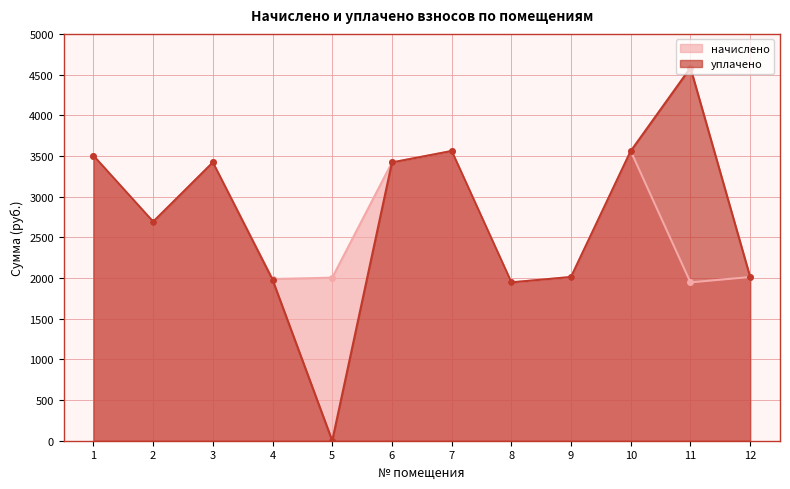

Which category has the highest value in the уплачено series?

11